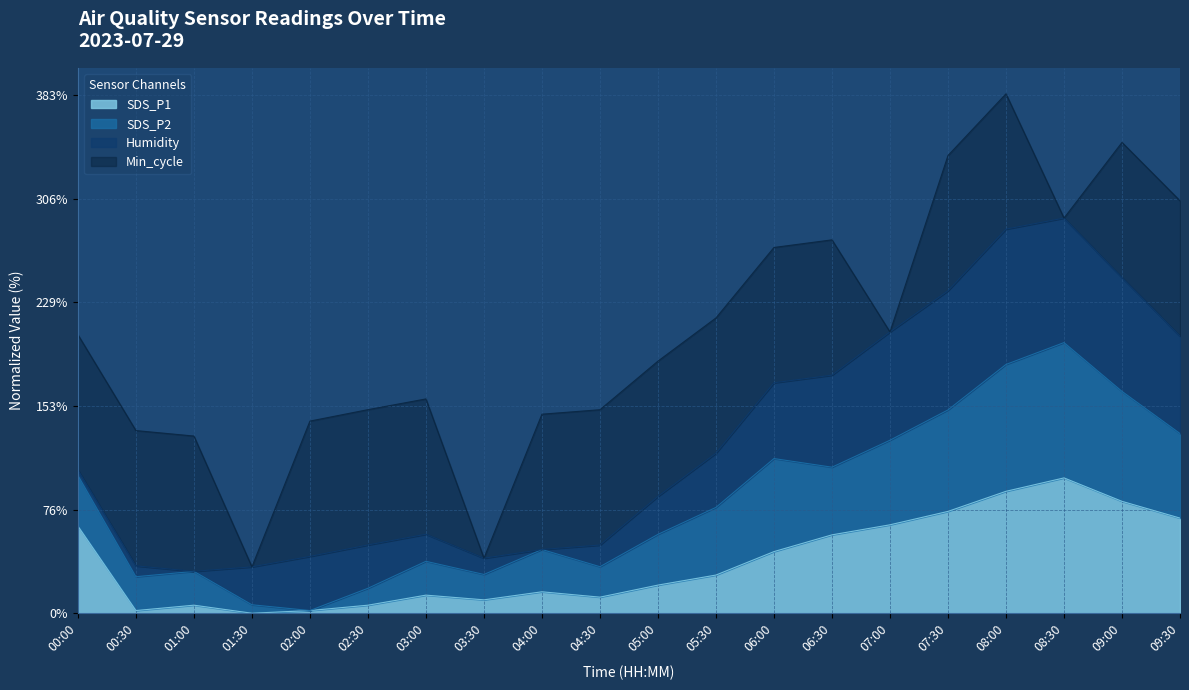

What value does the SDS_P1 series have at 09:30?

70.3